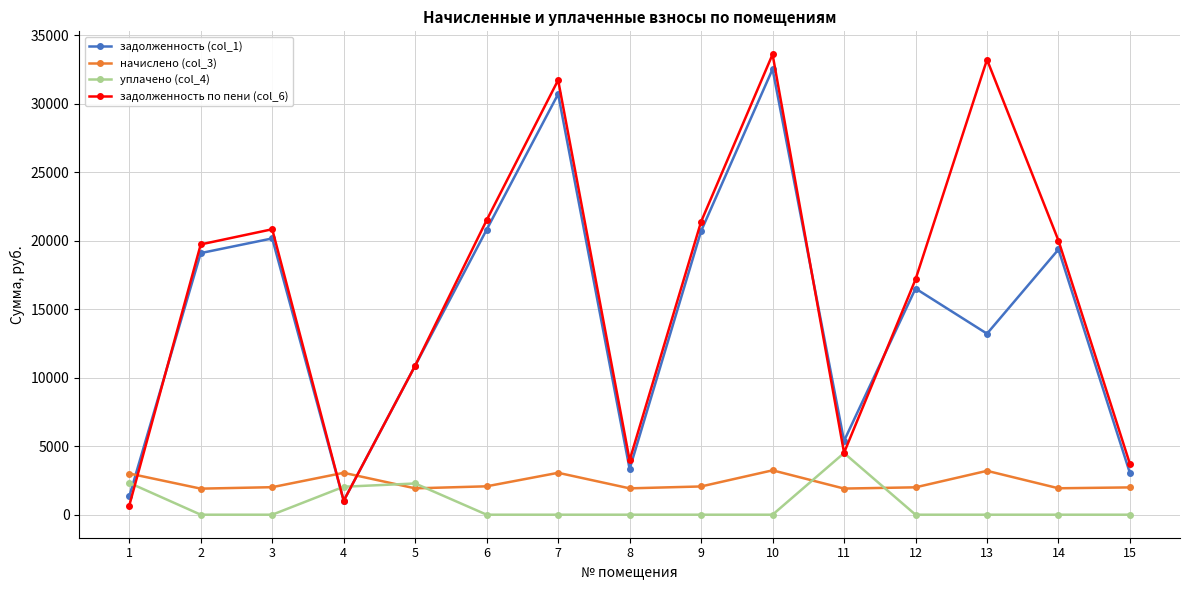

What is the value of the уплачено (col_4) point at the 4th from the left?

2040.0